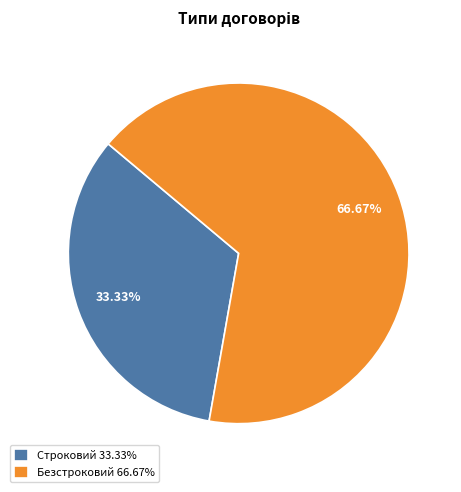

How many segments does this pie chart have?

2